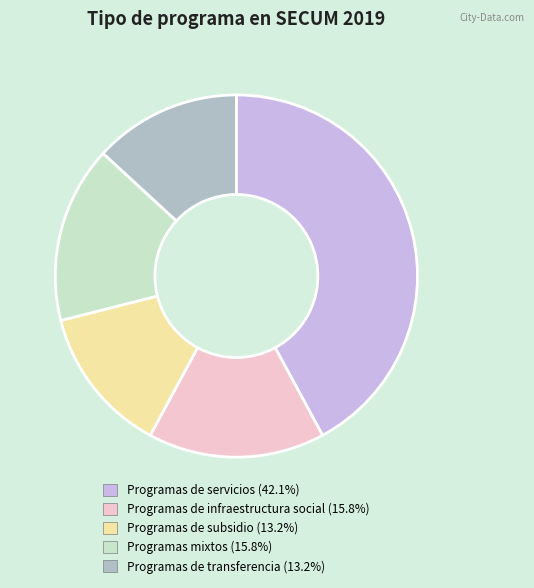

Does Programas de servicios account for over 50% of the chart?

No